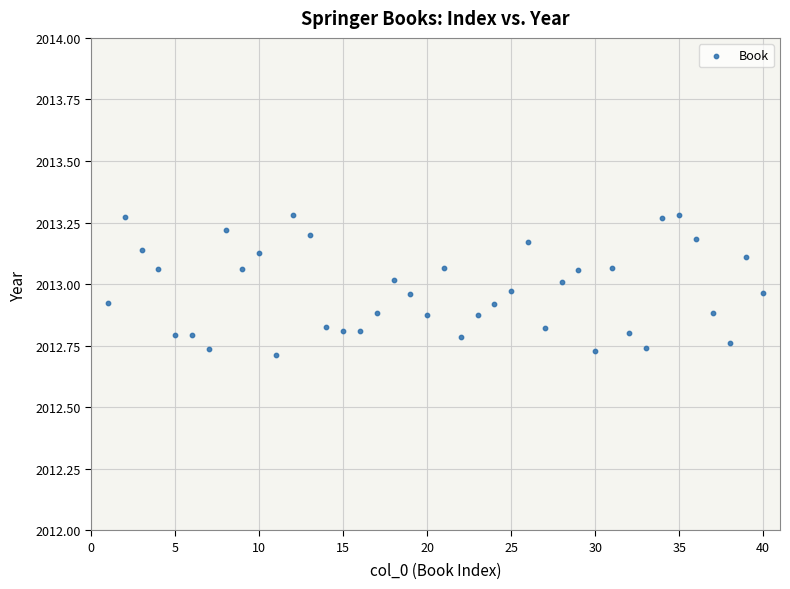

What is the range of X values (max minus min)?

39.0